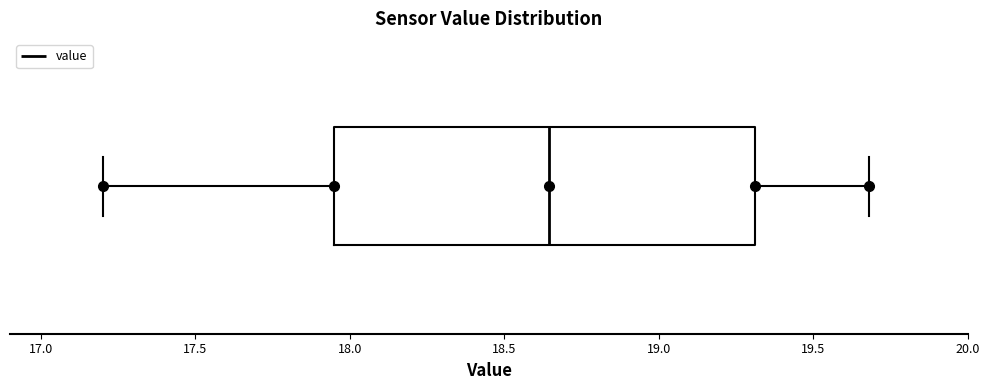

Read this box plot against the x-axis: the position of the median line, the range covered by the box, and the ends of both whiskers. The values are not printed on the chart, so give them approximately, as read against the axis.

median 18.65, box 17.95 to 19.30, whiskers 17.20 to 19.70